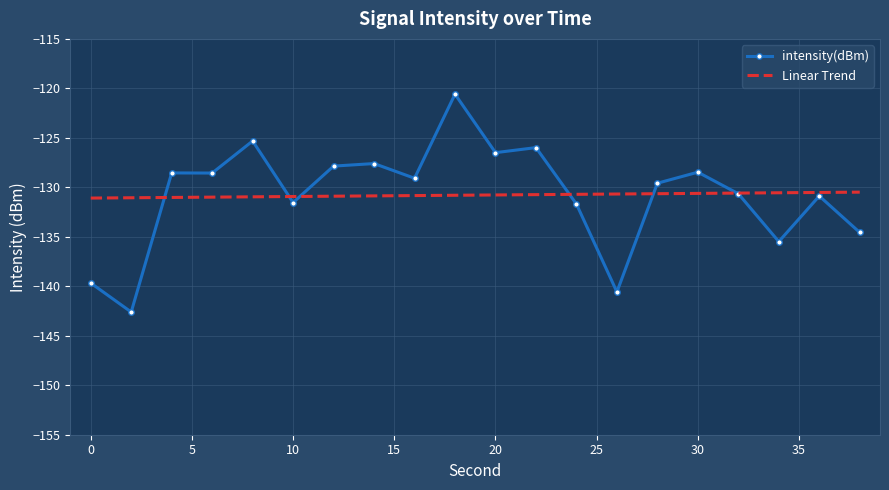

What is the maximum value for Linear Trend?

-130.5